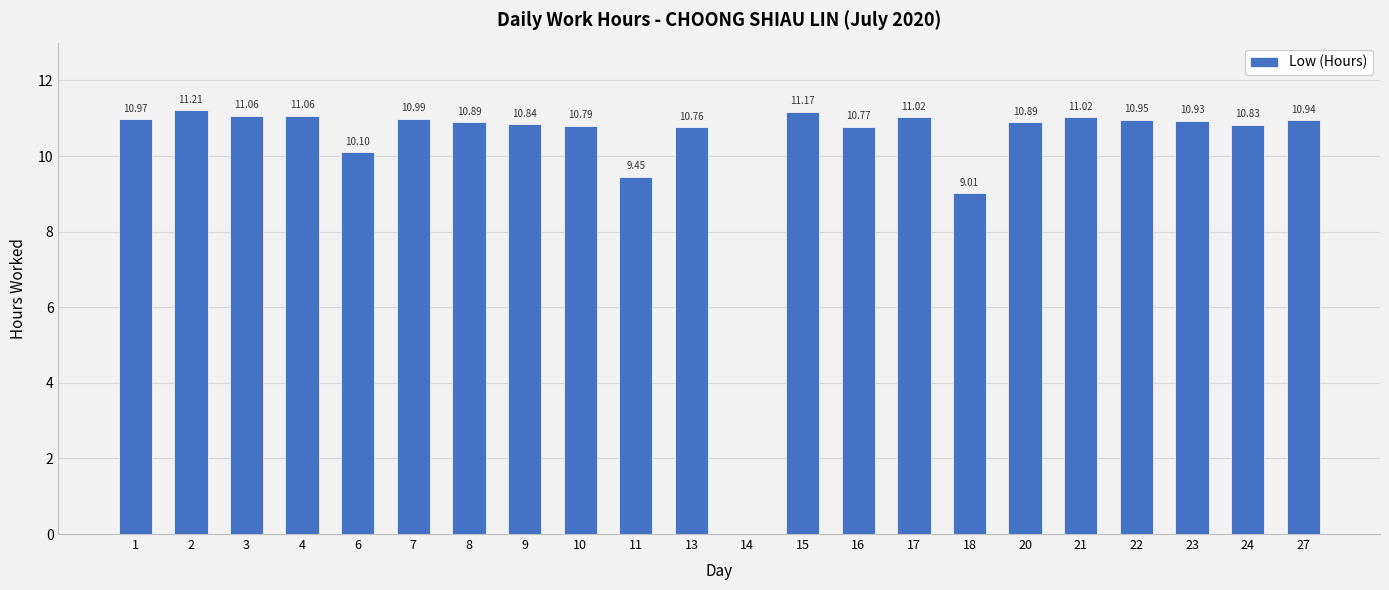

What is the approximate value at 8?

10.9